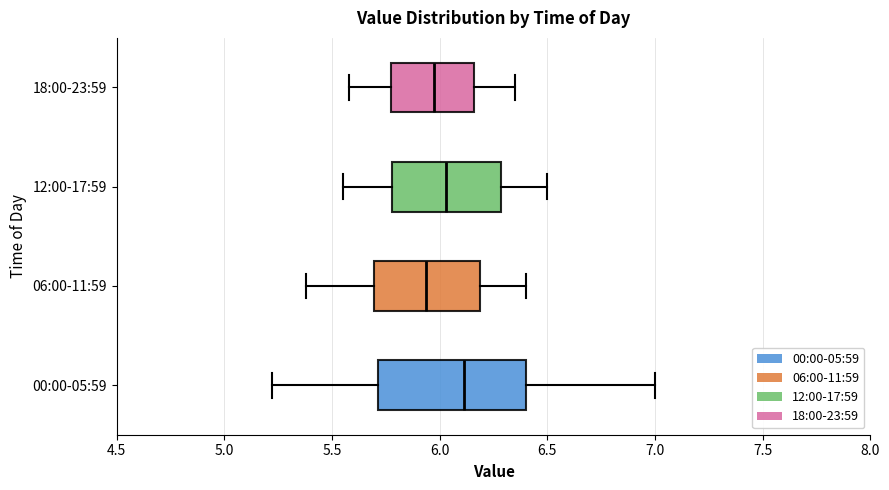

Which box's median line is the furthest to the right?

00:00-05:59